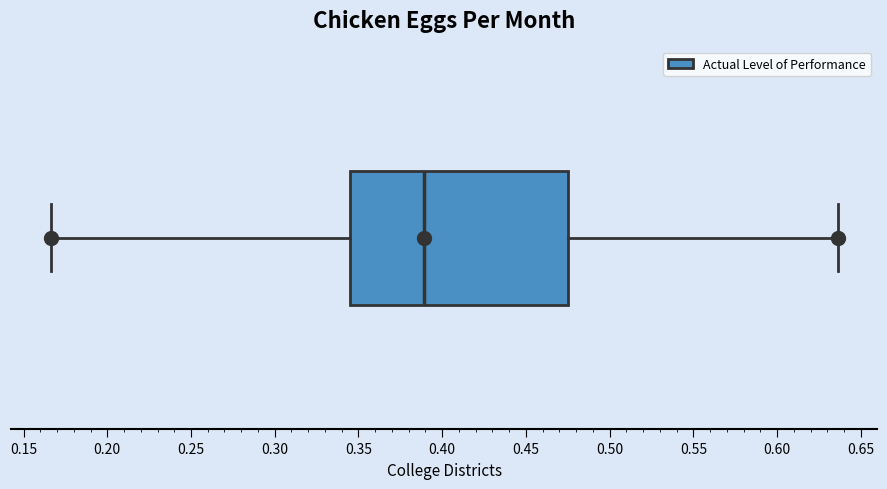

Read this box plot against the x-axis: the position of the median line, the range covered by the box, and the ends of both whiskers. The values are not printed on the chart, so give them approximately, as read against the axis.

median 0.390, box 0.345 to 0.475, whiskers 0.165 to 0.635